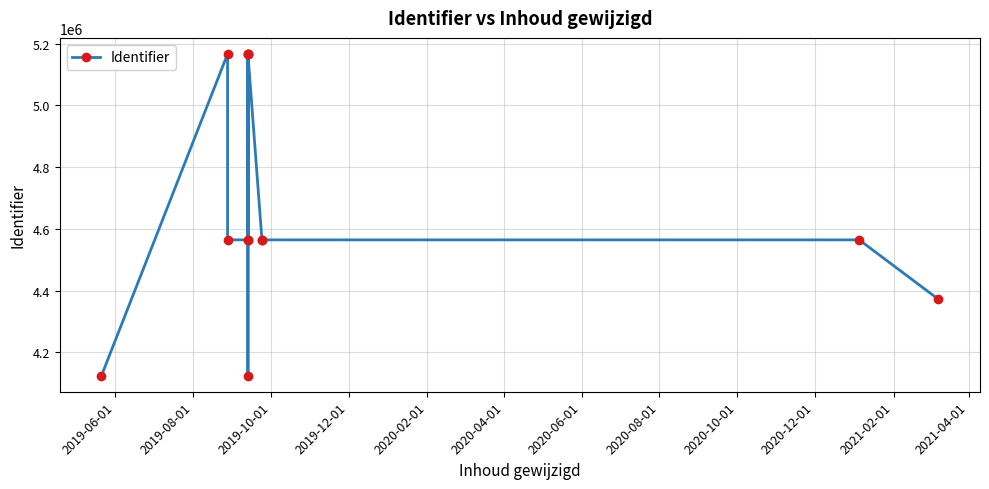

Reading right to left, list all the values displayed in this chart.

4372473	4564492	4564493	4564459	5166886	5166885	4564491	4124412	5166882	4564487	4564489	5166883	4124411